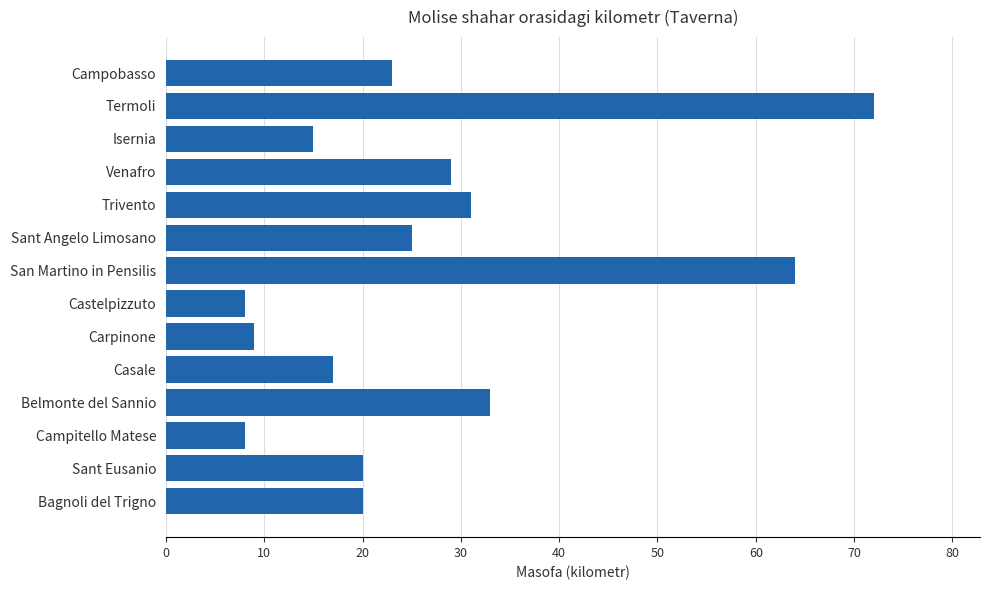

What is the maximum value shown in the chart?

72